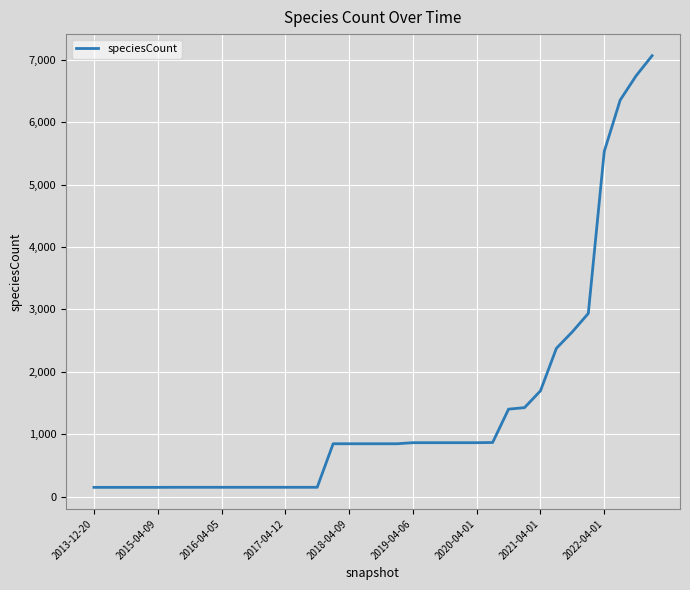

What is the difference between the maximum and minimum values?

6910